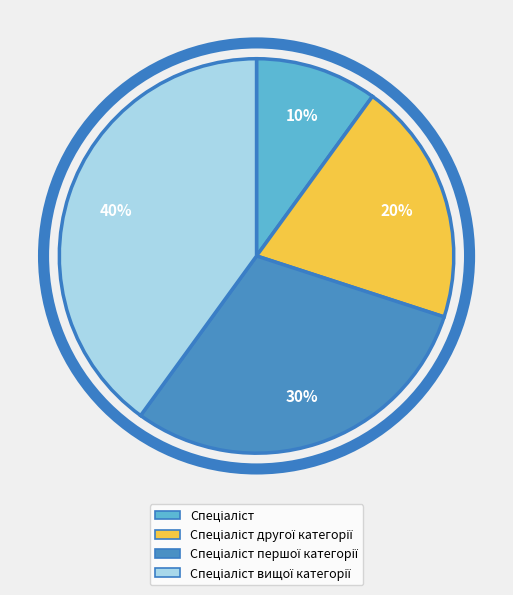

Is there any slice that represents more than half of the pie?

No